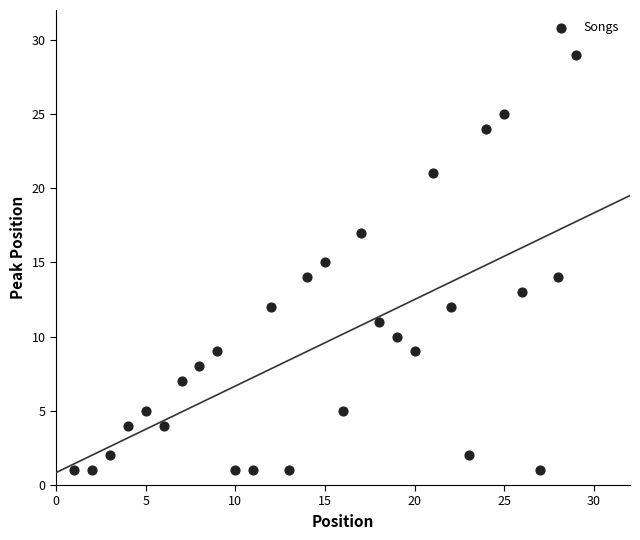

What is the range of X values (max minus min)?

28